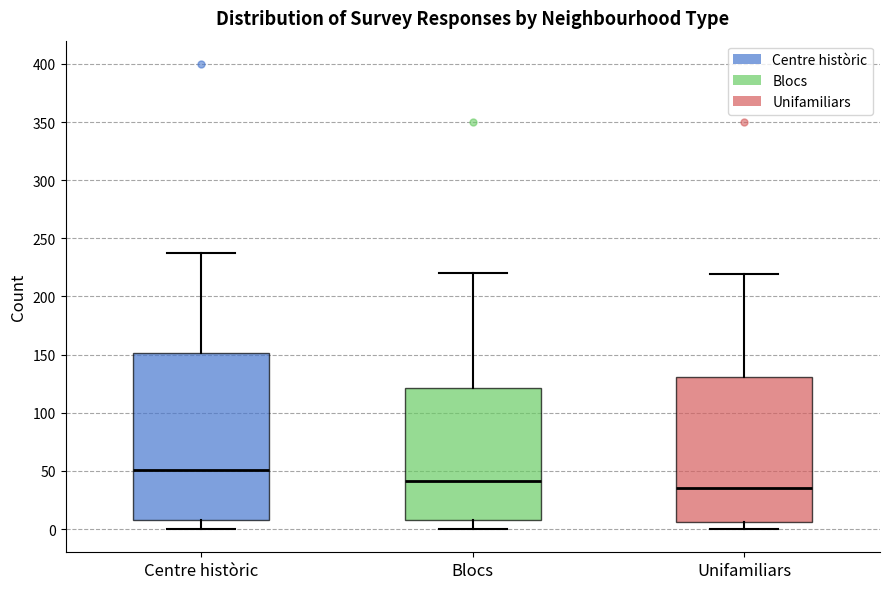

Where is the lower edge of the box for Unifamiliars on the y-axis? The values are not printed on the chart, so give them approximately, as read against the axis.

5